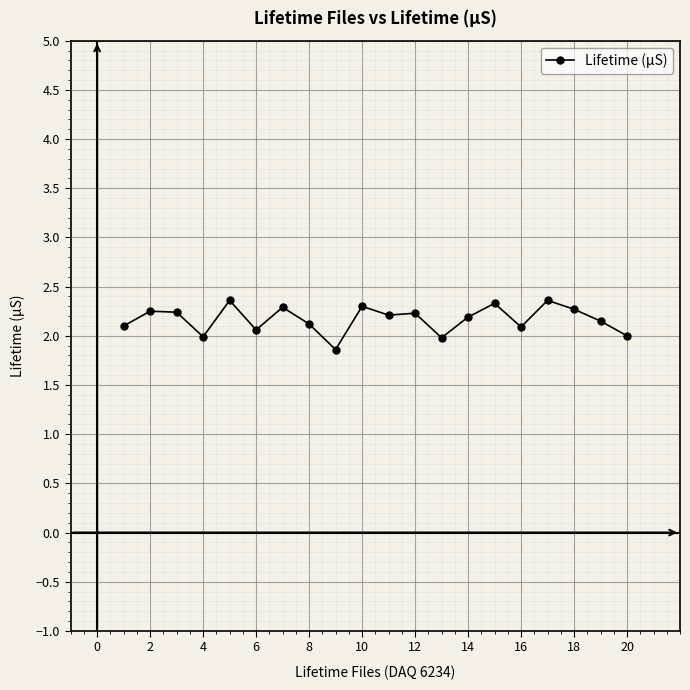

True or false: the data has more than 1 interior local peaks.

True